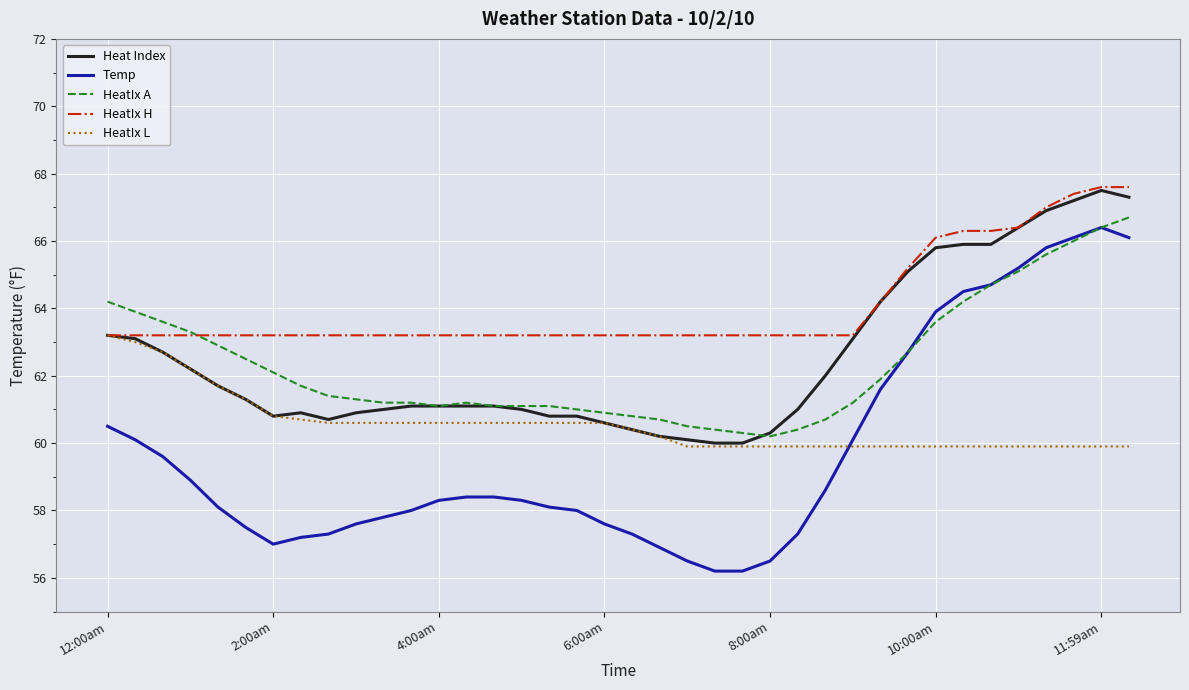

How many distinct data groups are displayed?

5